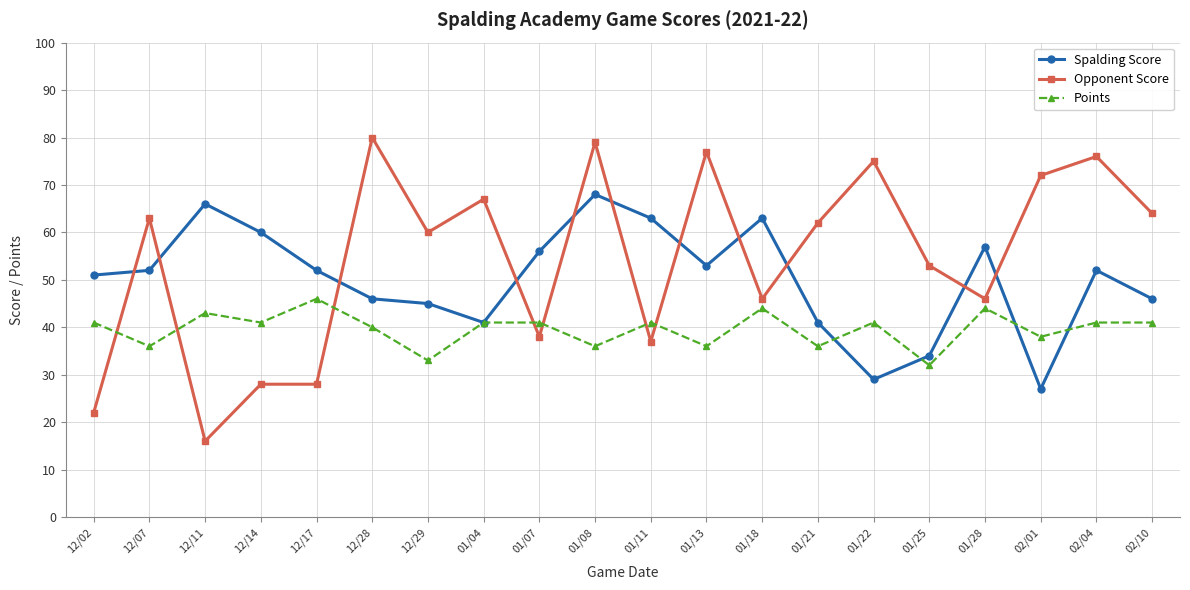

Is it true that Opponent Score equals 17 at 12/17?

False